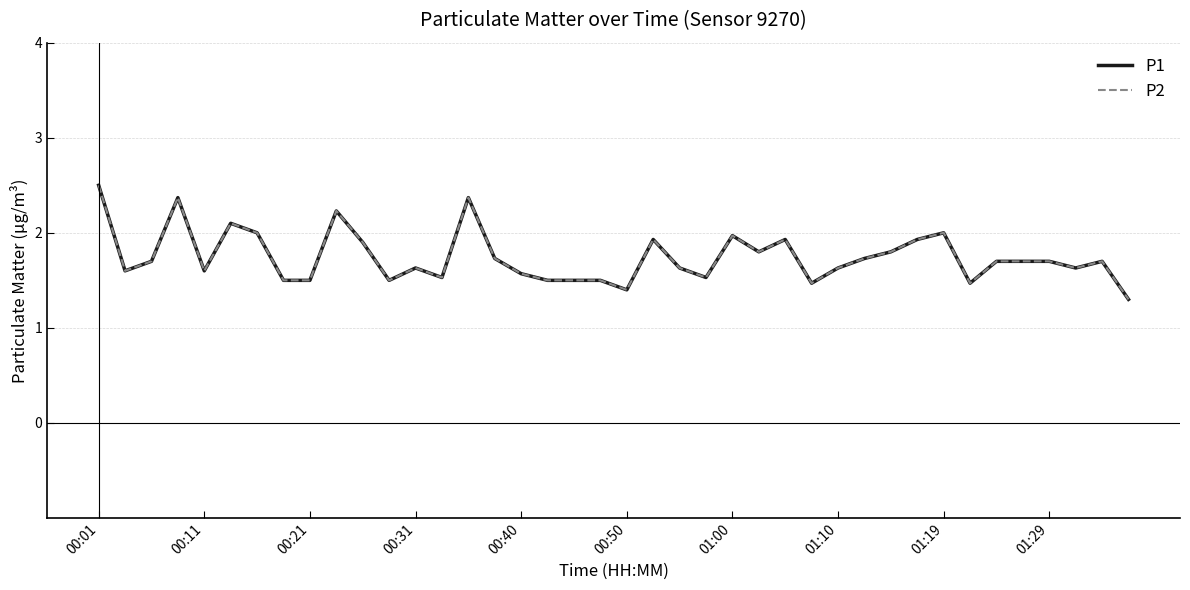

Does the chart display data point markers on the line(s)?

No